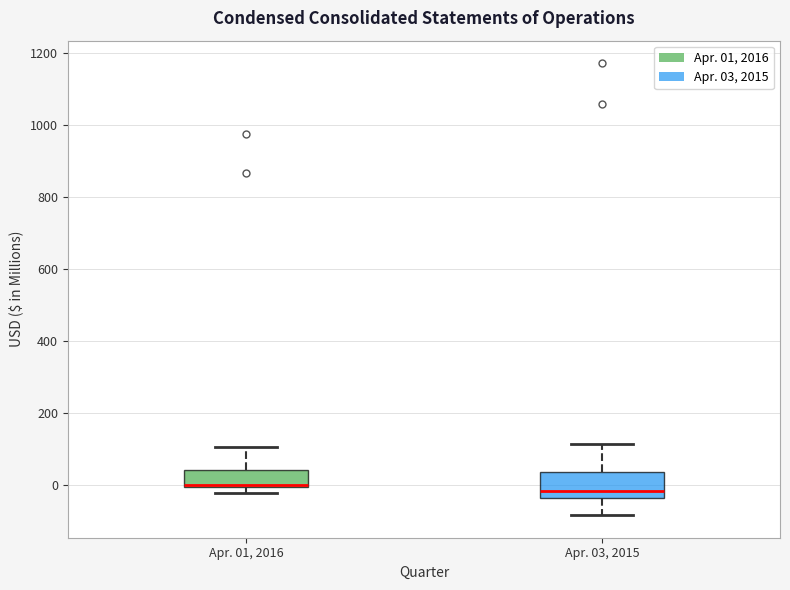

Reading left to right, transcribe this box plot: for each box, give where its median line is, the range the box spans, and where its two whiskers end, as read against the y-axis. The values are not printed on the chart, so give them approximately, as read against the axis.

Apr. 01, 2016: median 0 (just above the box's lower edge), box 0 to 40, whiskers -20 to 100
Apr. 03, 2015: median -20, box -40 to 40, whiskers -80 to 120